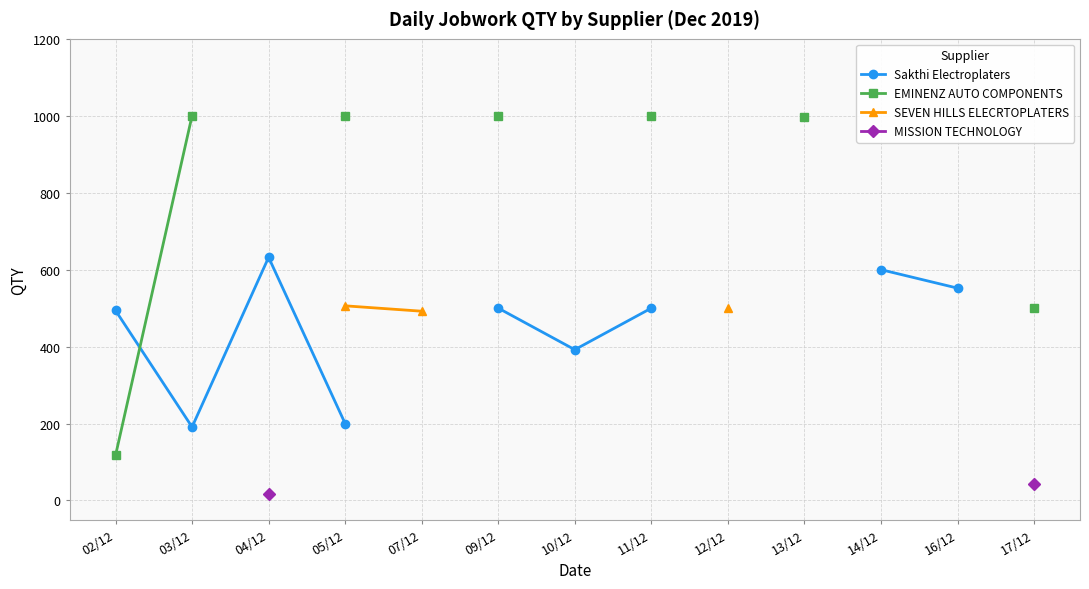

Between 09/12 and 16/12, which series saw the biggest shift?

Sakthi Electroplaters